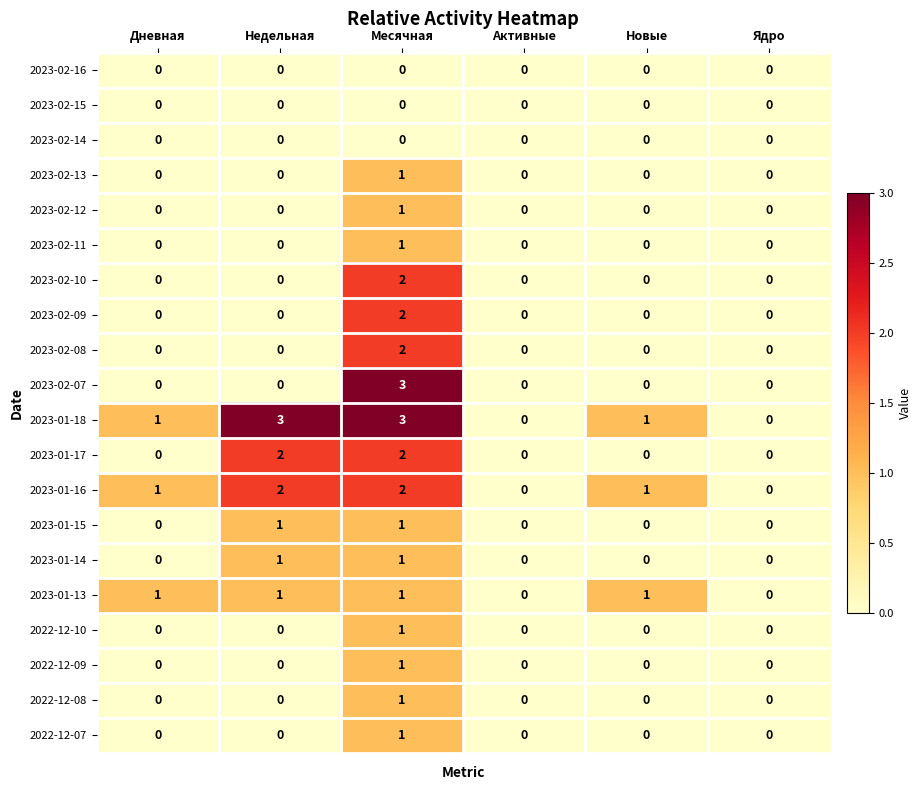

True or false: 2023-02-08 has a value of 0 at Недельная.

True